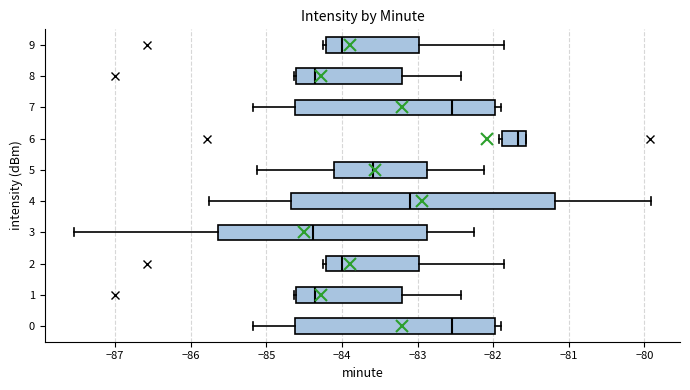

Which box is the widest, from its left edge to its right edge?

4